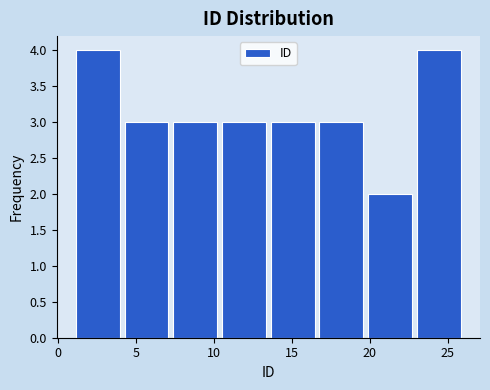

What is the height of the bar covering 10.5 to 13.5 on the x-axis? Neither the bar edges nor the heights are printed on the chart, so give them approximately, as read against the axes.

3